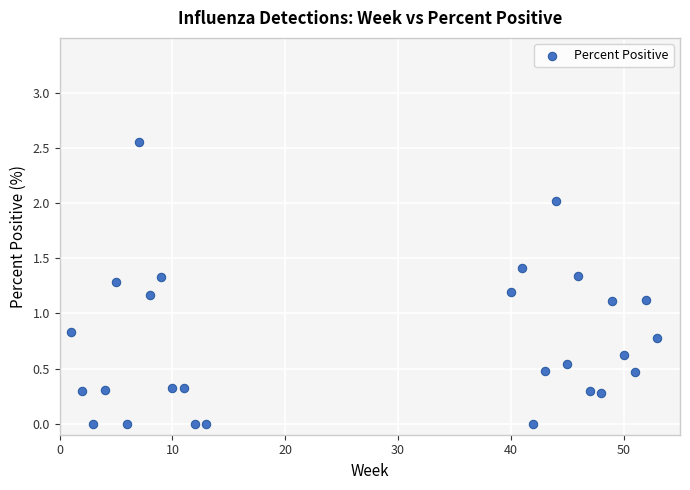

What is the range of X values (max minus min)?

52.0